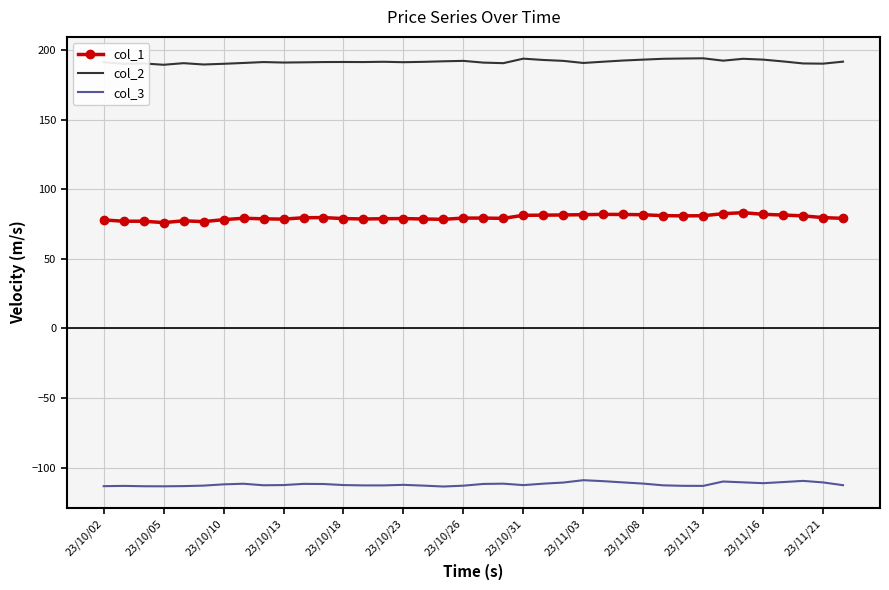

Count the number of data series in this chart.

3